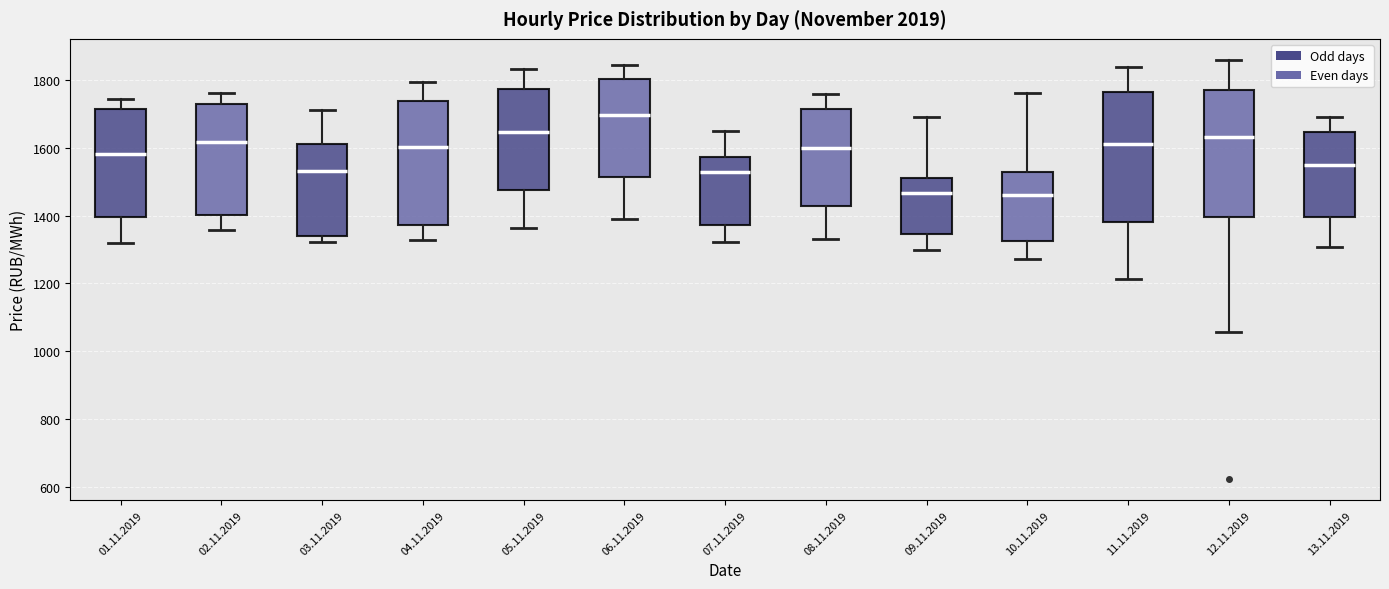

Reading left to right, transcribe this box plot: for each box, give where its median line is, the range the box spans, and where its two whiskers end, as read against the y-axis. The values are not printed on the chart, so give them approximately, as read against the axis.

01.11.2019: median 1580, box 1400 to 1720, whiskers 1320 to 1740
02.11.2019: median 1620, box 1400 to 1720, whiskers 1360 to 1760
03.11.2019: median 1540, box 1340 to 1620, whiskers 1320 to 1720
04.11.2019: median 1600, box 1380 to 1740, whiskers 1320 to 1800
05.11.2019: median 1640, box 1480 to 1780, whiskers 1360 to 1840
06.11.2019: median 1700, box 1520 to 1800, whiskers 1400 to 1840
07.11.2019: median 1540, box 1380 to 1580, whiskers 1320 to 1660
08.11.2019: median 1600, box 1420 to 1720, whiskers 1340 to 1760
09.11.2019: median 1460, box 1340 to 1520, whiskers 1300 to 1700
10.11.2019: median 1460, box 1320 to 1520, whiskers 1280 to 1760
11.11.2019: median 1620, box 1380 to 1760, whiskers 1220 to 1840
12.11.2019: median 1640, box 1400 to 1780, whiskers 1060 to 1860
13.11.2019: median 1560, box 1400 to 1640, whiskers 1300 to 1700